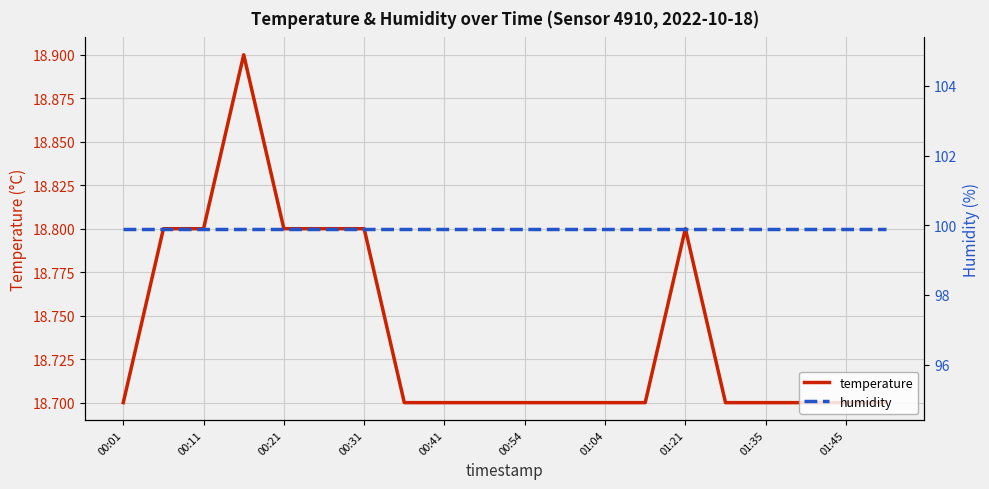

Which category has the lowest value in the humidity series?

00:01